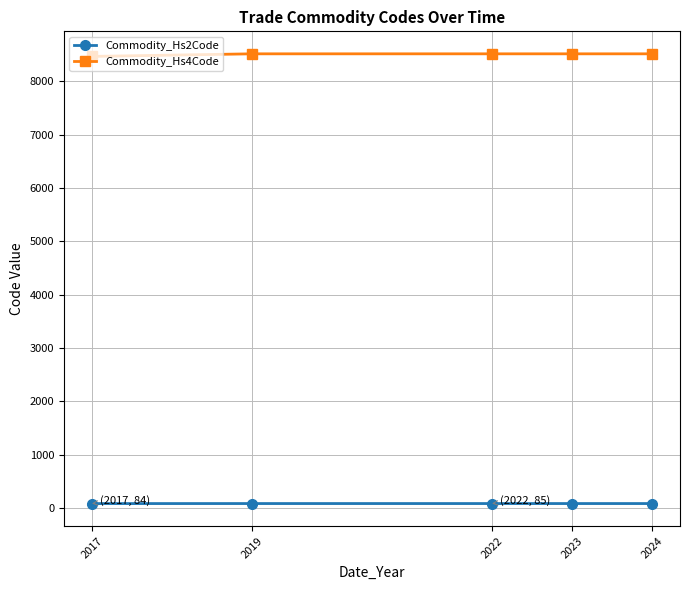

Rank the series at 2019 from lowest to highest value.

Commodity_Hs2Code, Commodity_Hs4Code